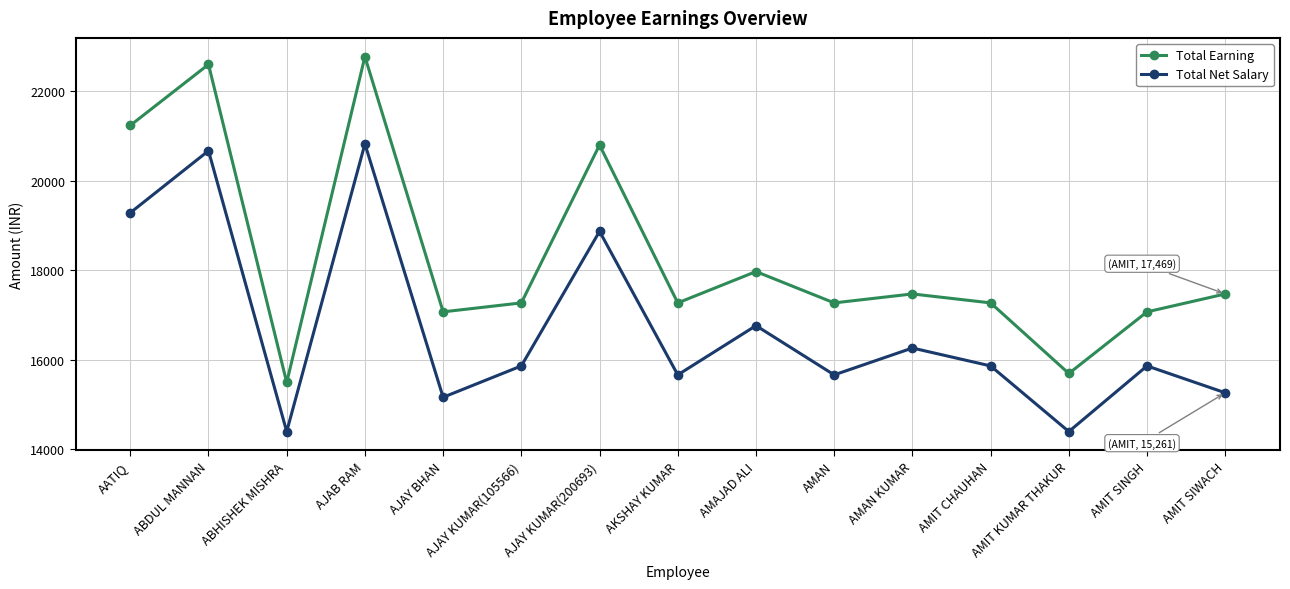

Reading left to right, transcribe all the data shown in this chart.

Total Earning: 21233	22596	15492	22770	17069	17269	20796	17269	17969	17269	17469	17269	15692	17069	17469
Total Net Salary: 19282	20667	14395	20821	15161	15861	18867	15661	16761	15661	16261	15861	14395	15861	15261